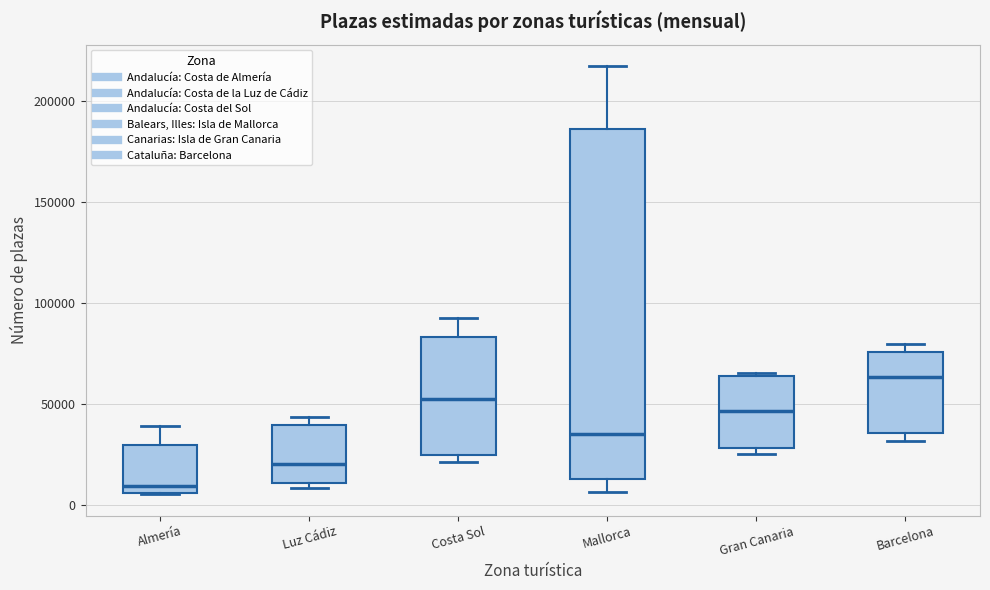

Where is the lower edge of the box for Barcelona on the y-axis? The values are not printed on the chart, so give them approximately, as read against the axis.

35000